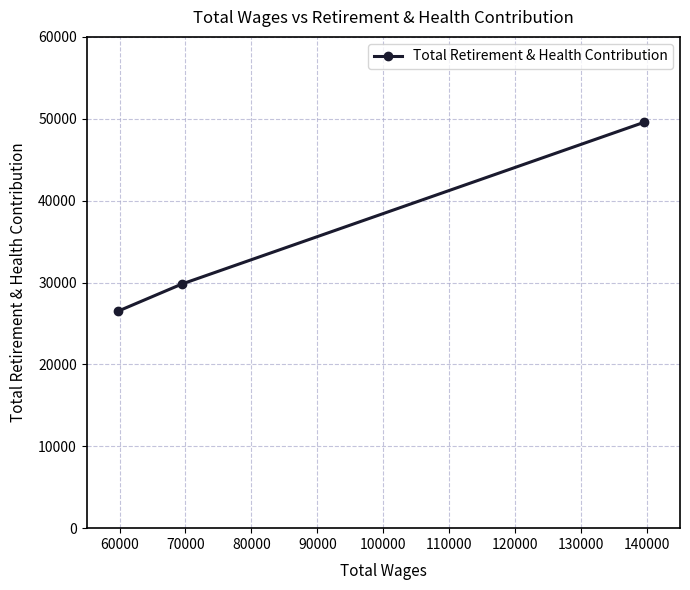

What is the difference between the second highest and minimum values?

3301